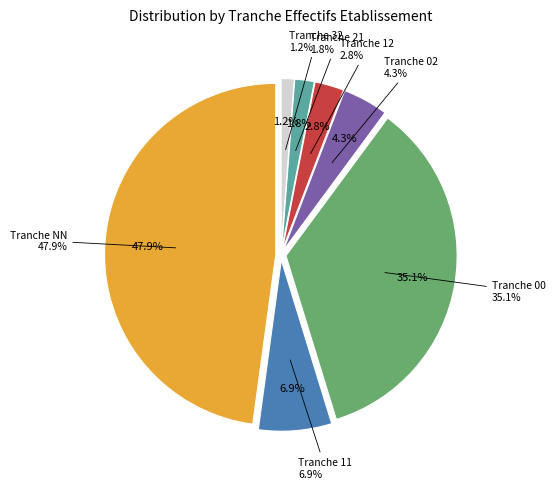

Is there any slice that represents more than half of the pie?

No